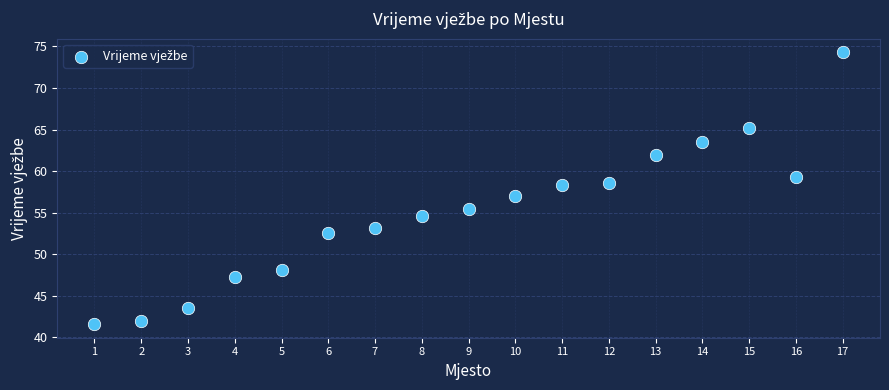

What is the range of Y values (max minus min)?

32.7